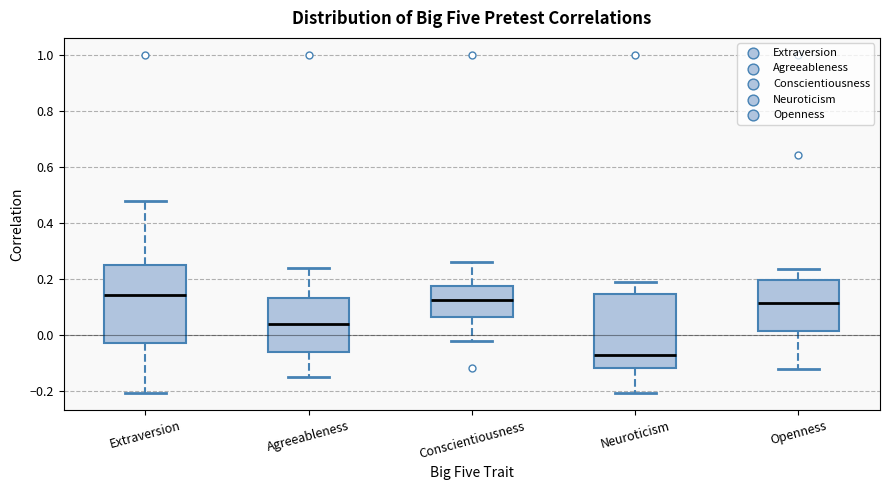

Reading left to right, transcribe this box plot: for each box, give where its median line is, the range the box spans, and where its two whiskers end, as read against the y-axis. The values are not printed on the chart, so give them approximately, as read against the axis.

Extraversion: median 0.14, box -0.02 to 0.24, whiskers -0.20 to 0.48
Agreeableness: median 0.04, box -0.06 to 0.14, whiskers -0.16 to 0.24
Conscientiousness: median 0.12, box 0.06 to 0.18, whiskers -0.02 to 0.26
Neuroticism: median -0.08, box -0.12 to 0.14, whiskers -0.20 to 0.18
Openness: median 0.12, box 0.02 to 0.20, whiskers -0.12 to 0.24